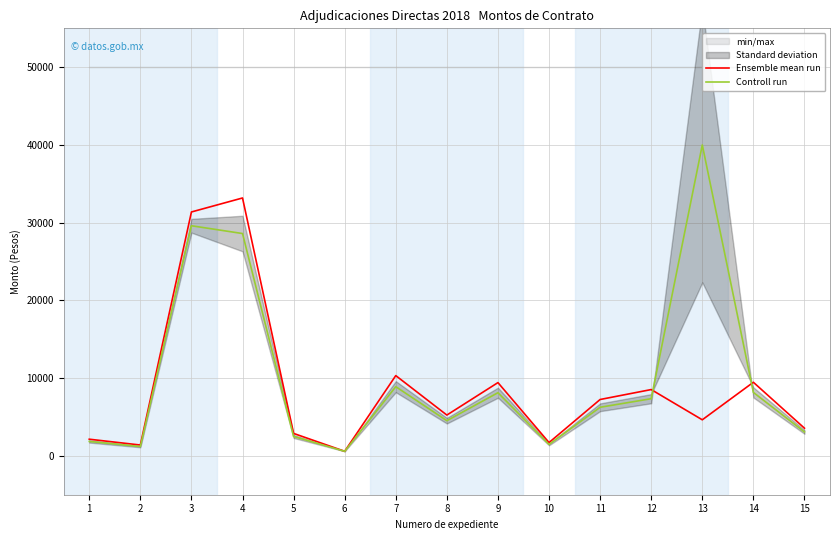

How many interior local valleys does the Ensemble mean run series have?

5